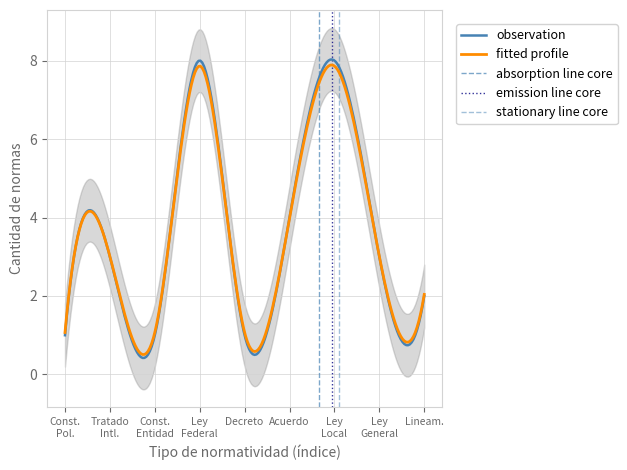

List the series in order of their peak value, lowest first.

uncertainty_low, observation, fitted profile, uncertainty_high